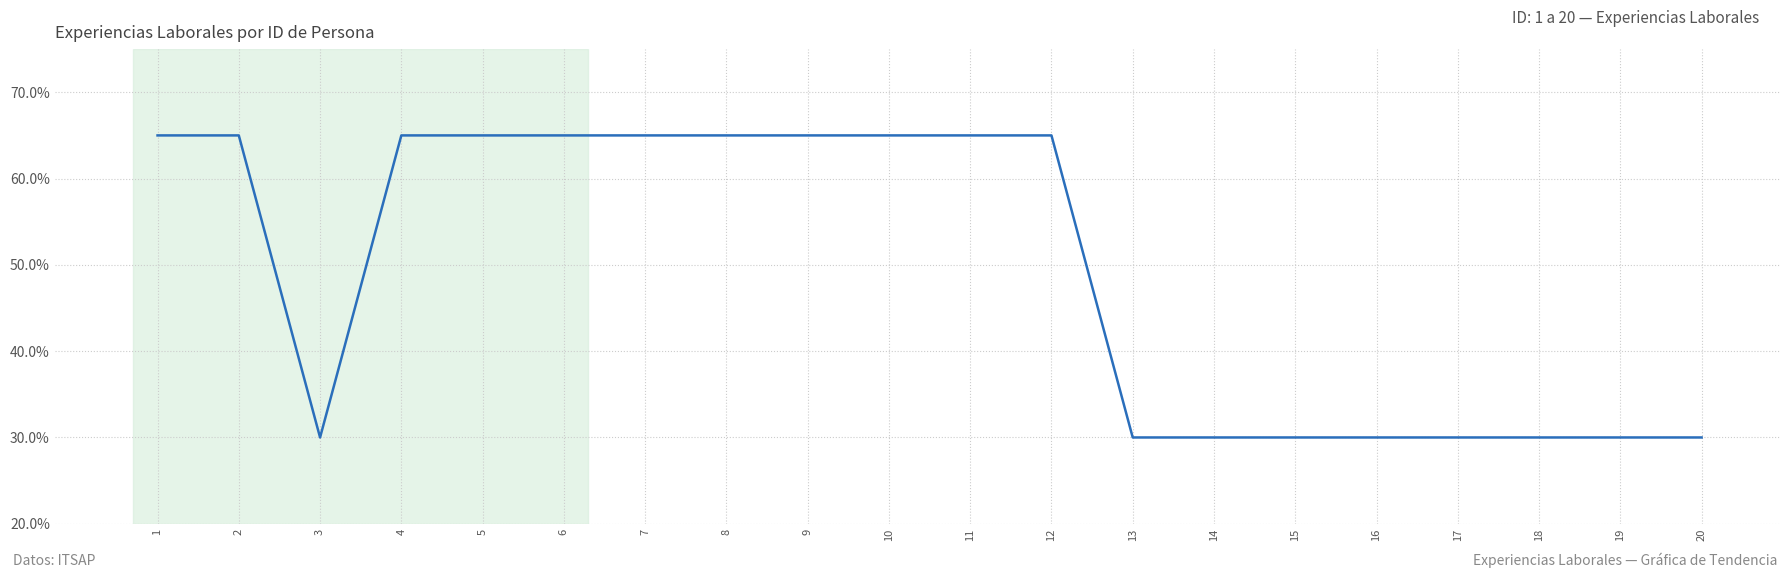

How many lines are shown in the chart?

1